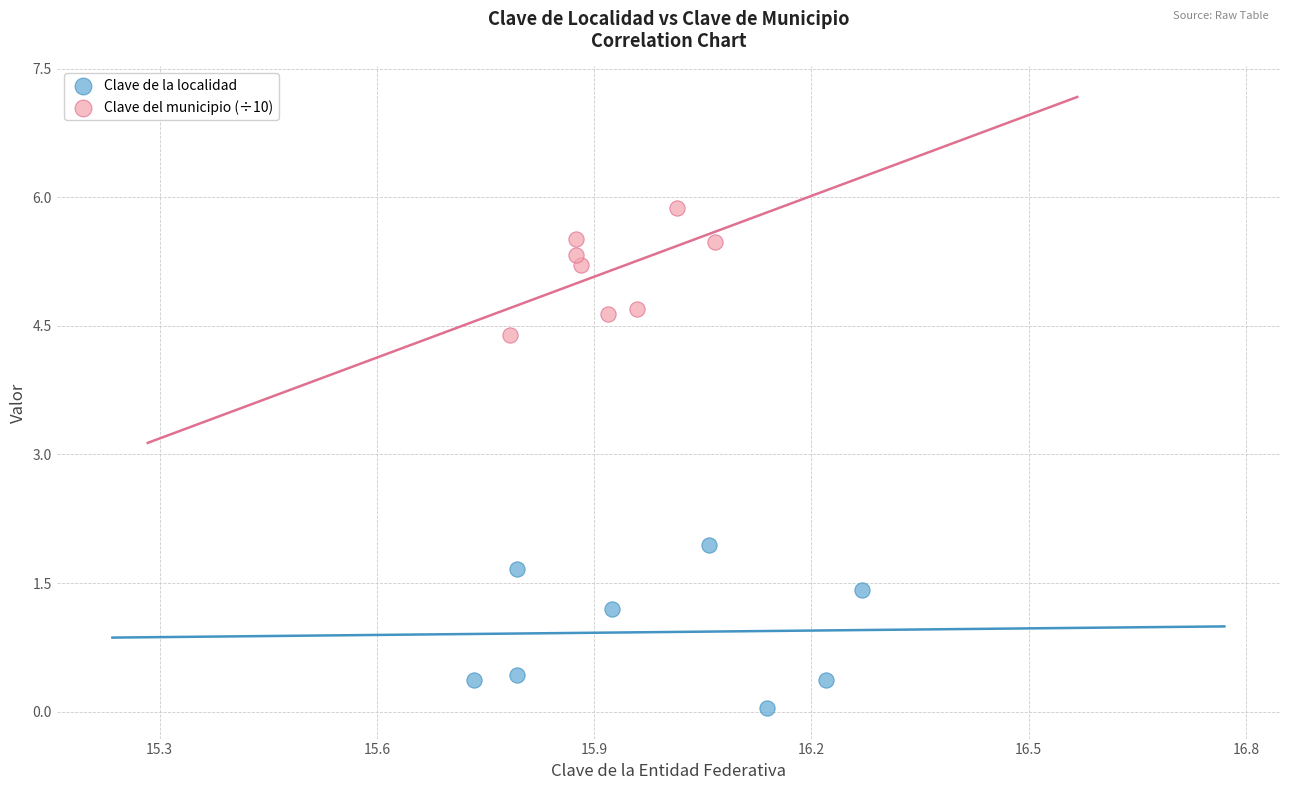

Which series has the largest Y range (max minus min)?

Clave de la localidad